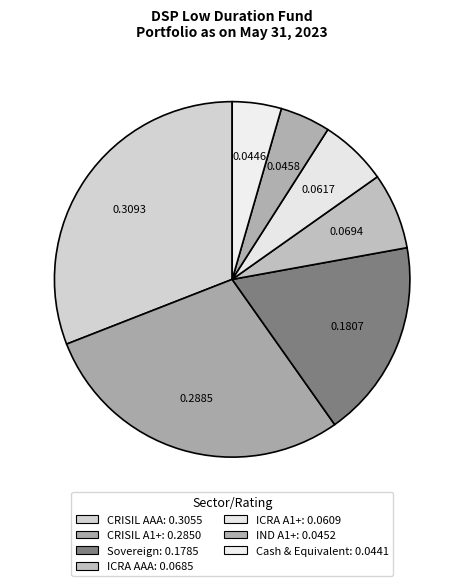

What is the change in value from CRISIL AAA to ICRA A1+?

-0.2